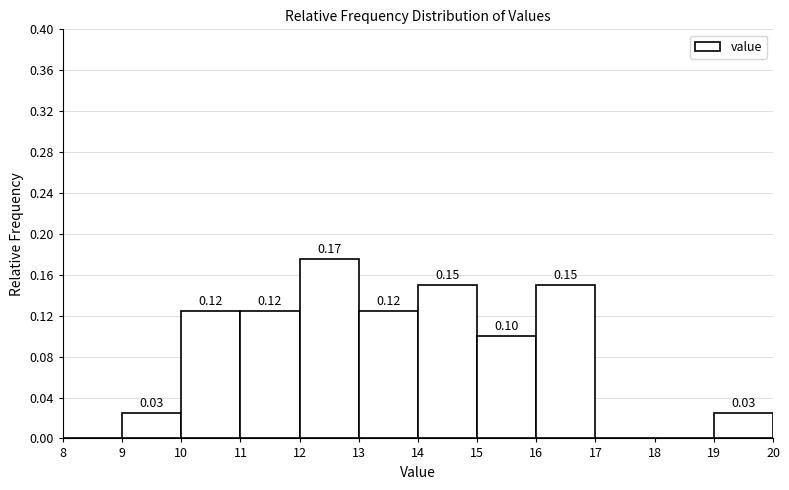

Over which range of the x-axis is the bar tallest?

12 to 13